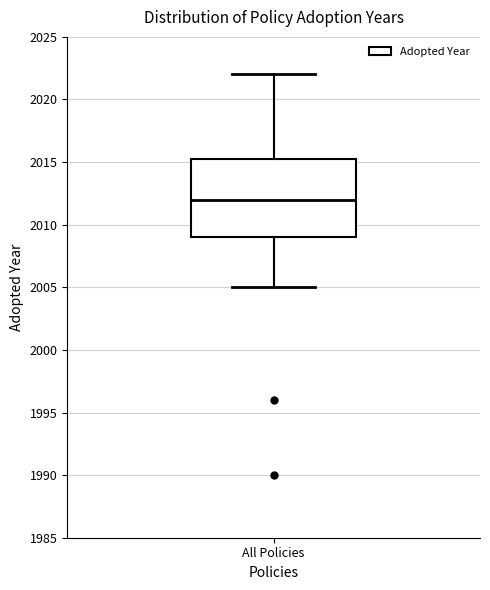

Read this box plot against the y-axis: the position of the median line, the range covered by the box, and the ends of both whiskers. The values are not printed on the chart, so give them approximately, as read against the axis.

median 2012.0, box 2009.0 to 2015.5, whiskers 2005.0 to 2022.0